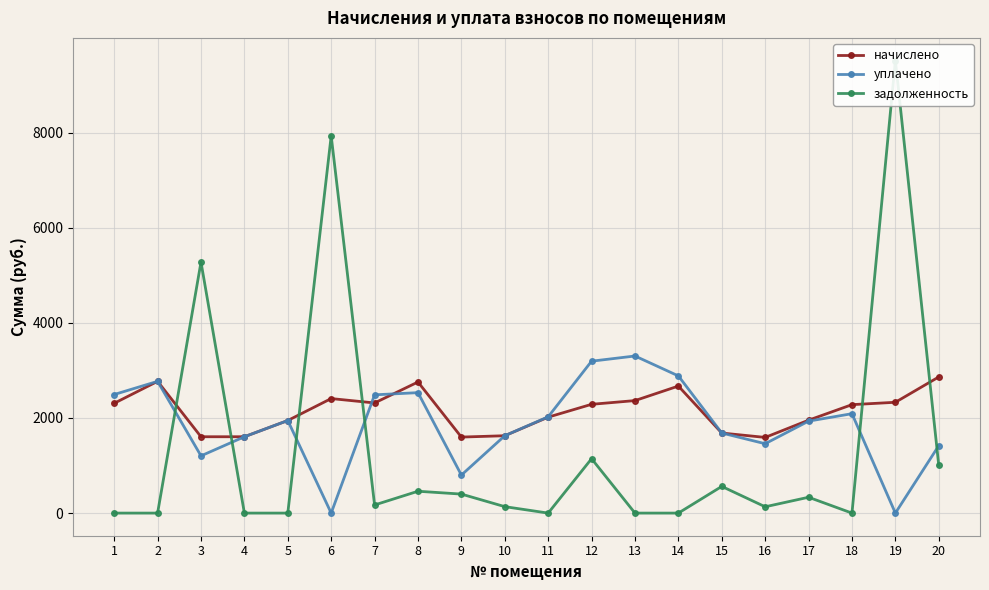

Is the value of задолженность at 17 greater than the value of уплачено at 3?

No